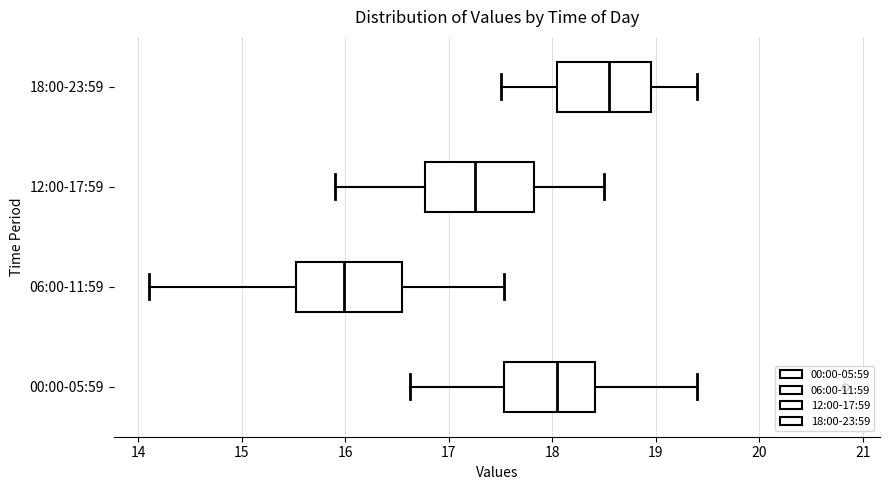

Which box has the furthest to the right median line?

18:00-23:59